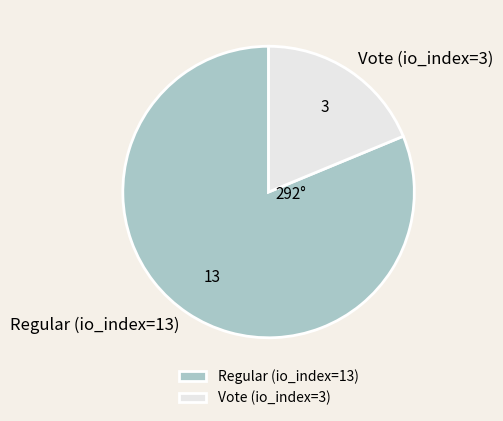

What is the largest slice in the pie chart?

Regular (io_index=13)